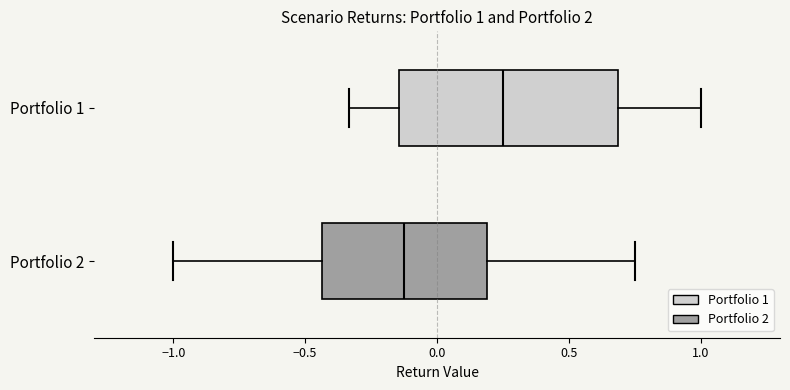

Comparing the boxes themselves (not the whiskers), which one is the widest?

Portfolio 1